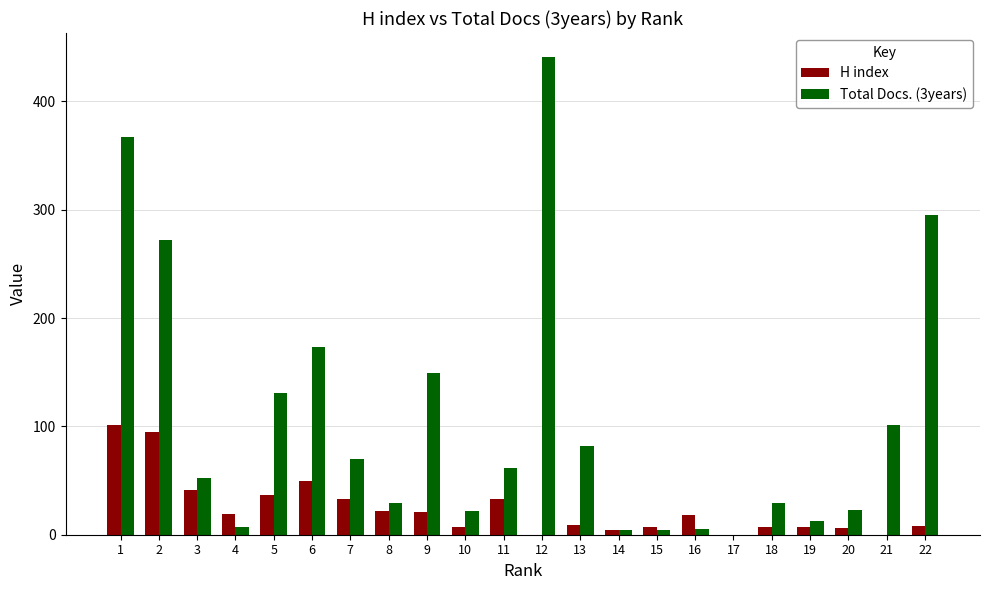

What is the sum of all H index values?

525